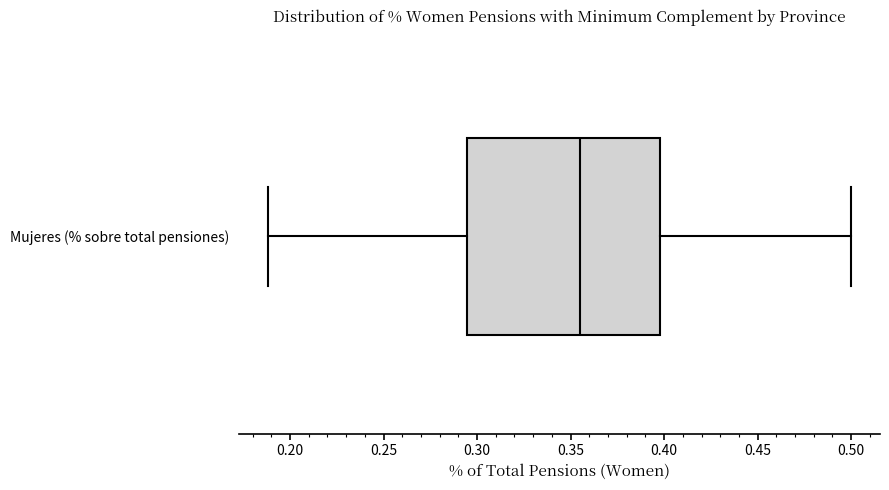

Transcribe this box plot: give where the median line is, the range the box spans, and where the two whiskers end, as read against the x-axis. The values are not printed on the chart, so give them approximately, as read against the axis.

median 0.355, box 0.295 to 0.400, whiskers 0.190 to 0.500